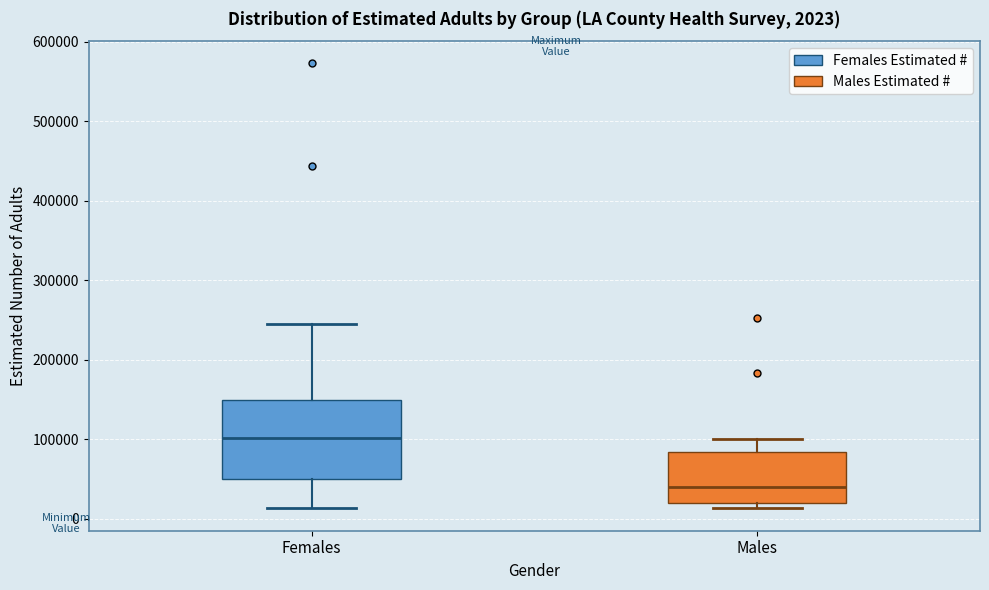

Which box is the tallest, from its lower edge to its upper edge?

Females